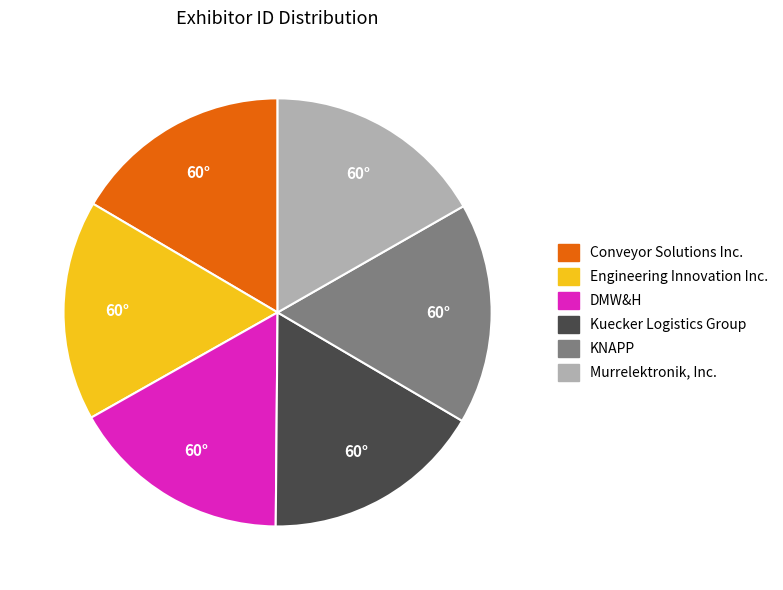

The KNAPP slice represents 5% of the pie. True or false?

False